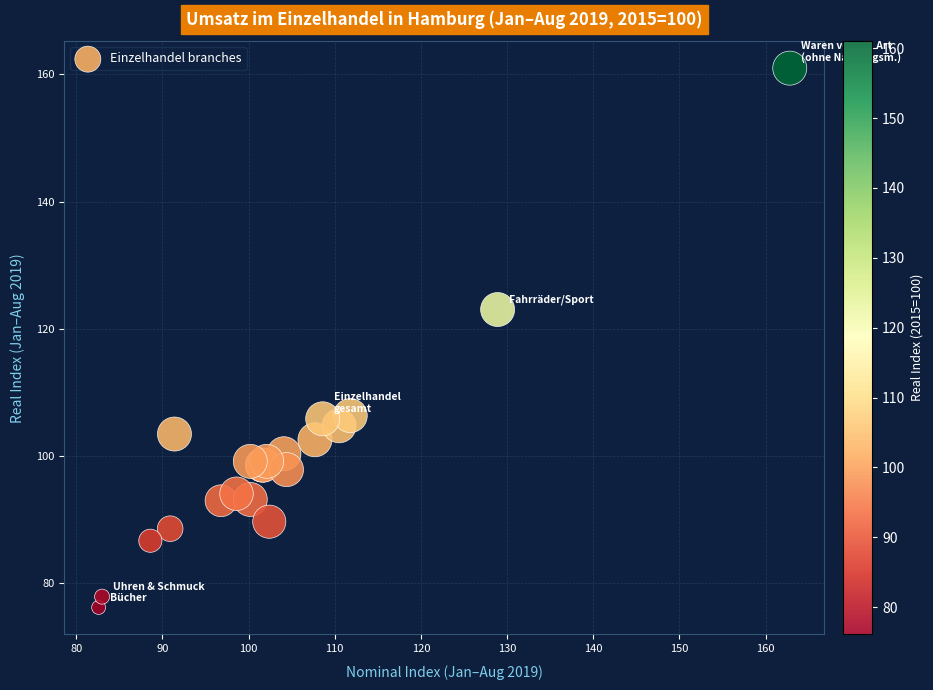

What Y value in the scatter plot is closest to 118?

123.0